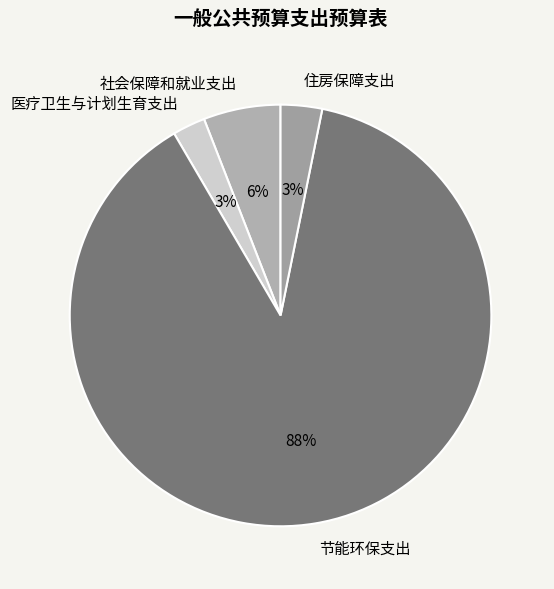

To the nearest percent, what is the average slice percentage?

25%